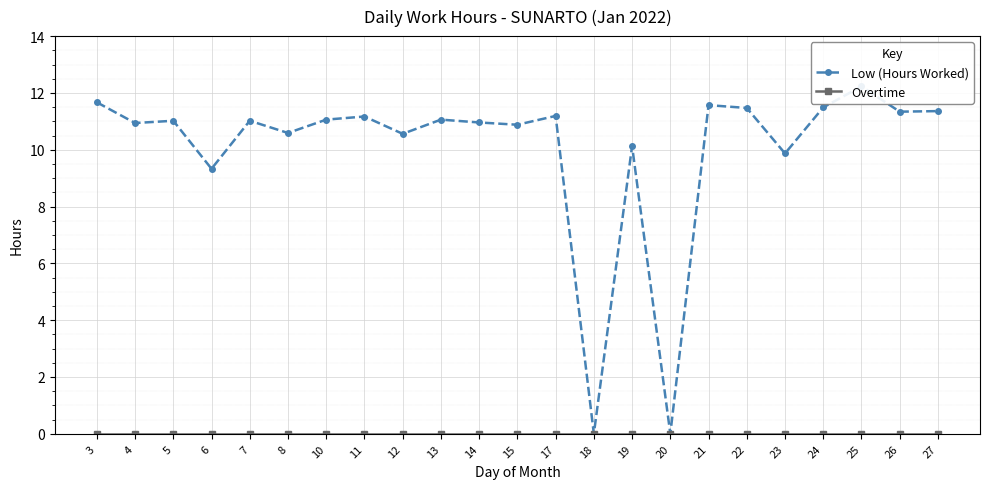

Reading right to left, transcribe all the data shown in this chart.

Low (Hours Worked): 27=11.4	26=11.3	25=12.2	24=11.5	23=9.9	22=11.5	21=11.6	20=0.0	19=10.1	18=0.0	17=11.2	15=10.9	14=11.0	13=11.1	12=10.6	11=11.2	10=11.1	8=10.6	7=11.0	6=9.3	5=11.0	4=10.9	3=11.7
Overtime: 27=0.0	26=0.0	25=0.0	24=0.0	23=0.0	22=0.0	21=0.0	20=0.0	19=0.0	18=0.0	17=0.0	15=0.0	14=0.0	13=0.0	12=0.0	11=0.0	10=0.0	8=0.0	7=0.0	6=0.0	5=0.0	4=0.0	3=0.0